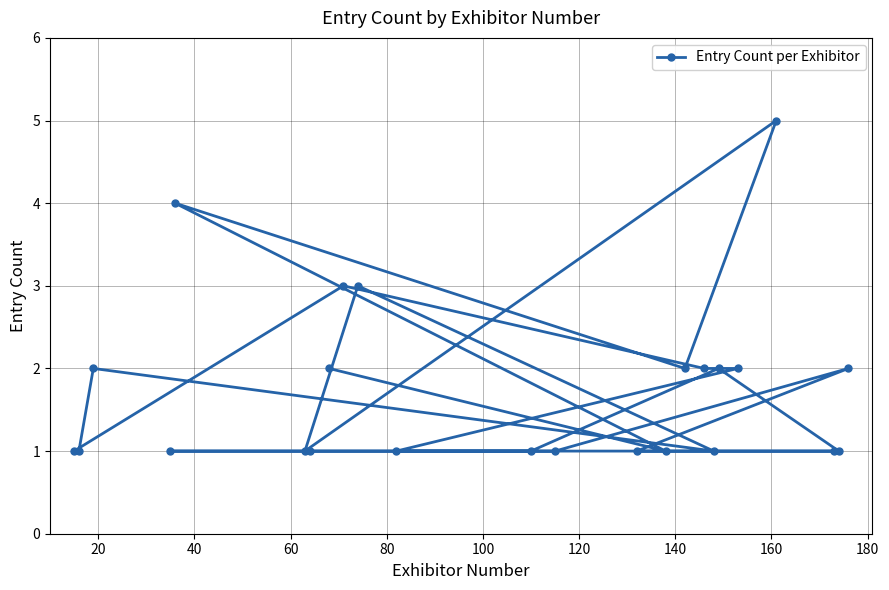

What is the value of the 17th point from the left?

2